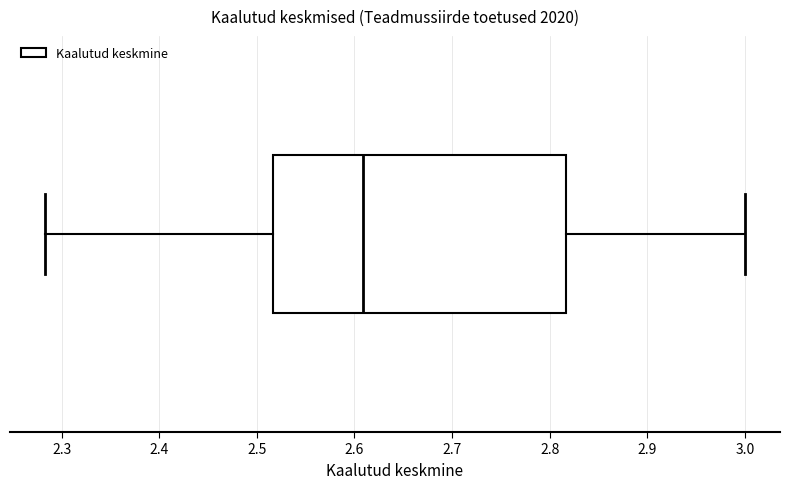

Where does the left whisker of the box end on the x-axis? The values are not printed on the chart, so give them approximately, as read against the axis.

2.28